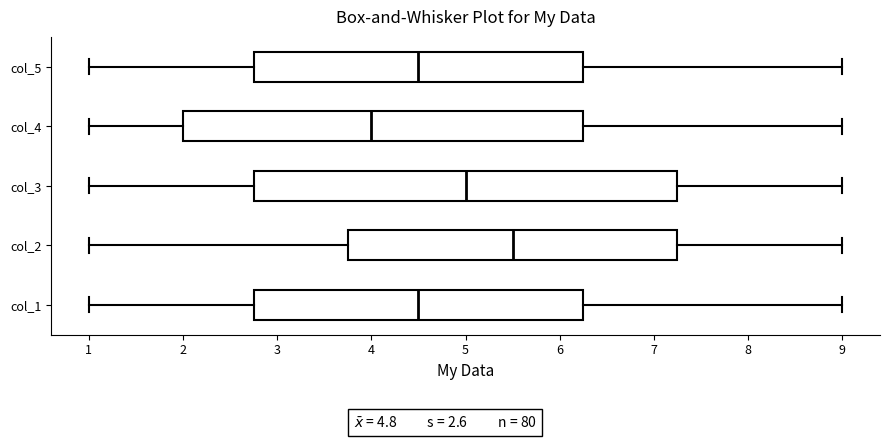

Which box's median line is the furthest to the right?

col_2